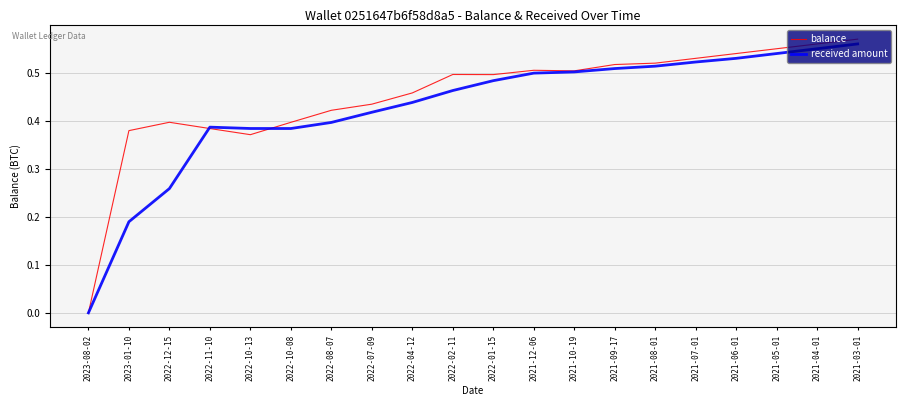

Rank the series at 2022-10-13 from lowest to highest value.

balance, received amount